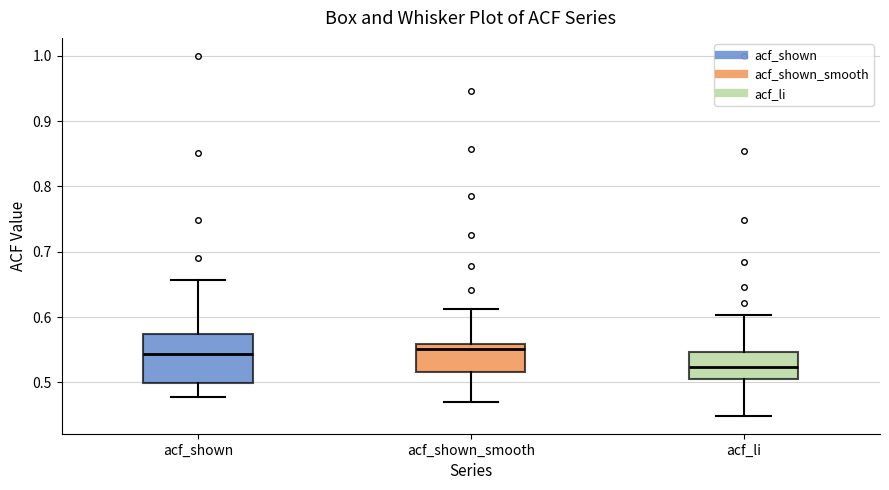

Which box has the lowest median line?

acf_li